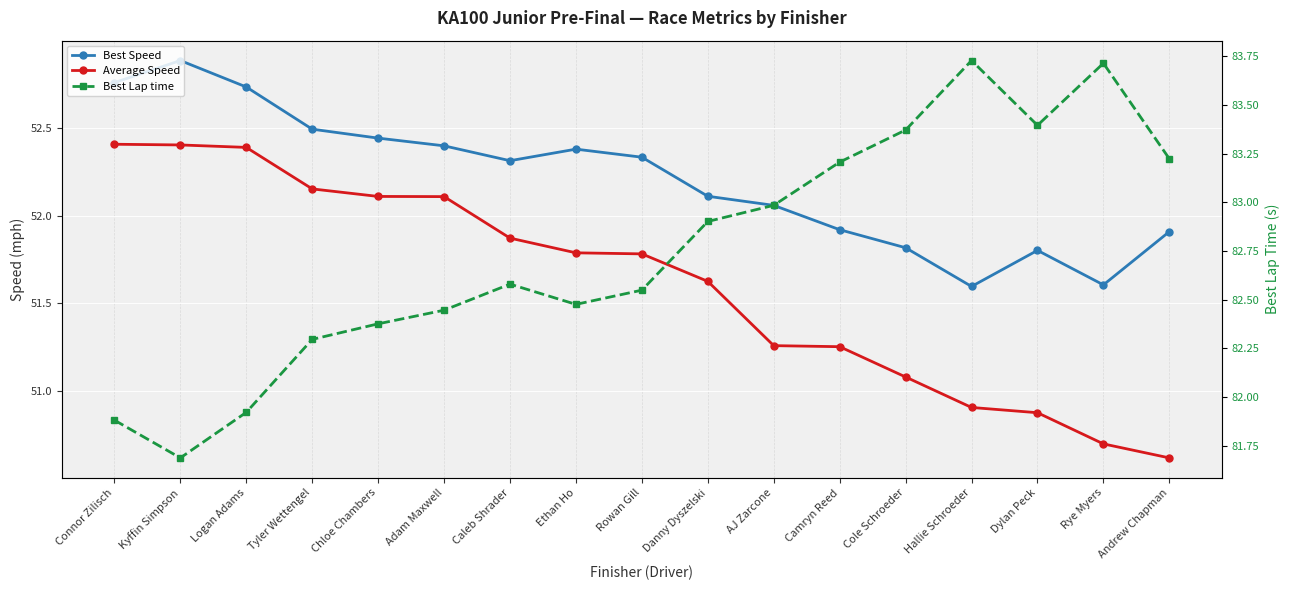

List the series in order of their peak value, highest first.

Best Lap time, Best Speed, Average Speed